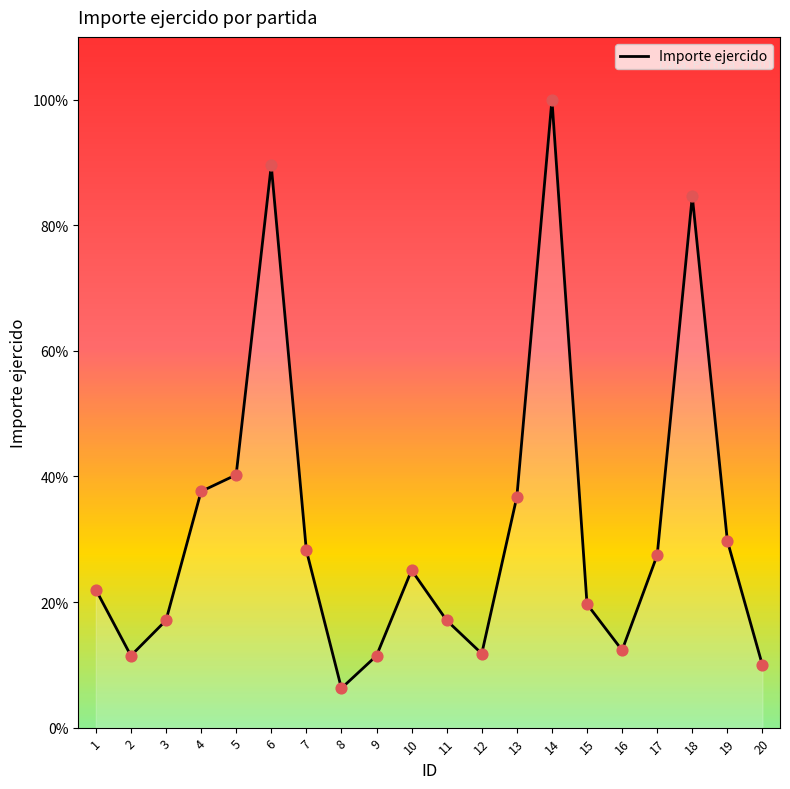

Which has a higher value, 13 or 17?

13